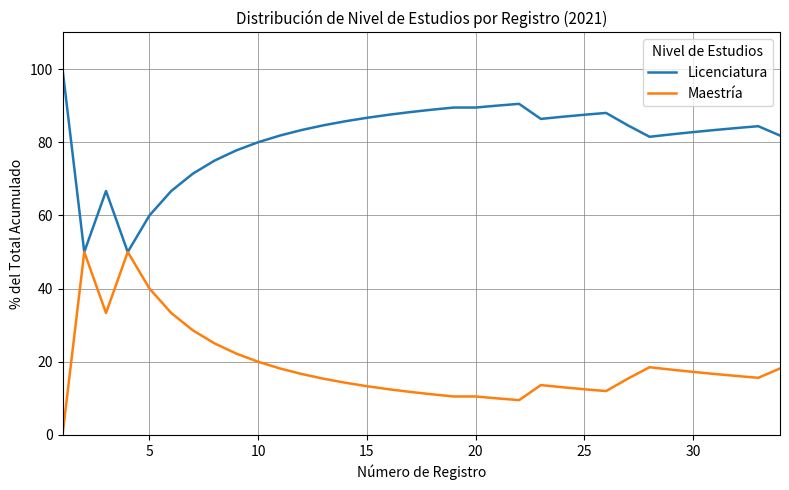

Which series has the largest total across all categories?

Licenciatura